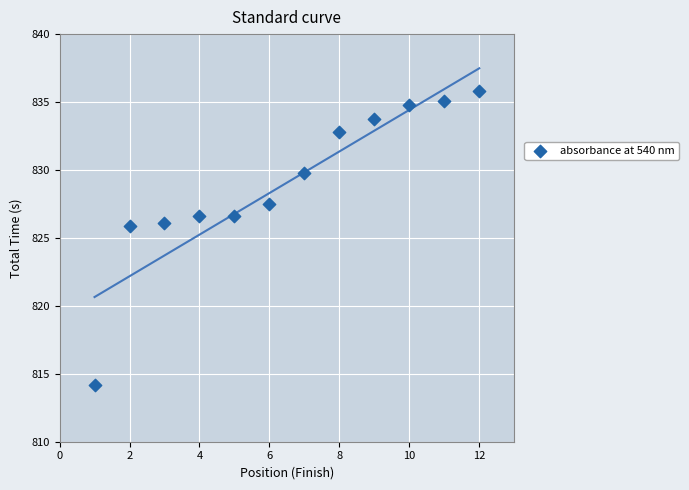

What is the range of X values (max minus min)?

11.0